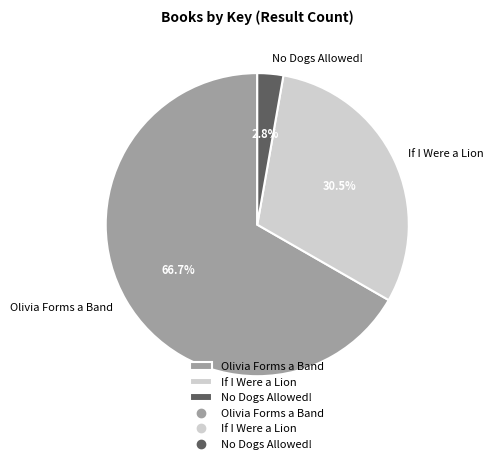

True or false: No Dogs Allowed! accounts for 14% of the total.

False